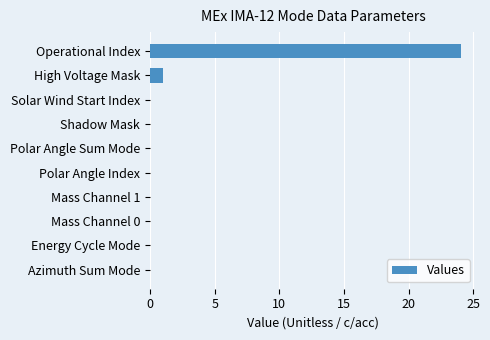

Reading top to bottom, list all the values displayed in this chart.

Operational Index=24	High Voltage Mask=1	Solar Wind Start Index=0	Shadow Mask=0	Polar Angle Sum Mode=0	Polar Angle Index=0	Mass Channel 1=0	Mass Channel 0=0	Energy Cycle Mode=0	Azimuth Sum Mode=0